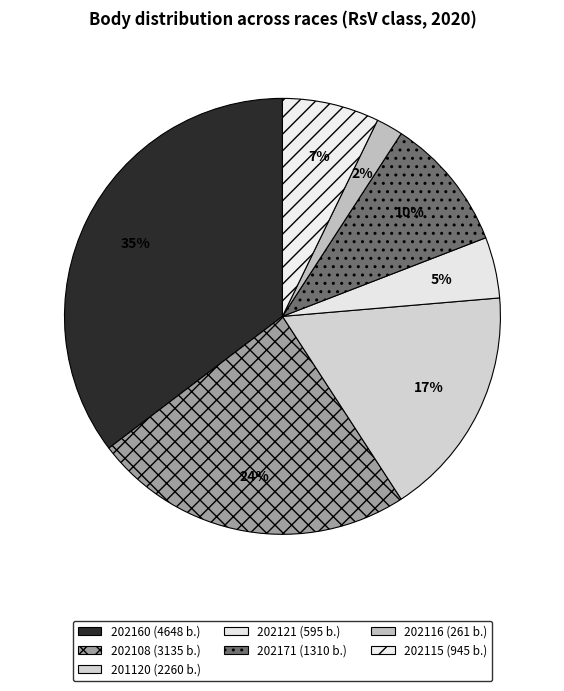

Which has a higher value, 202116 or 202121?

202121